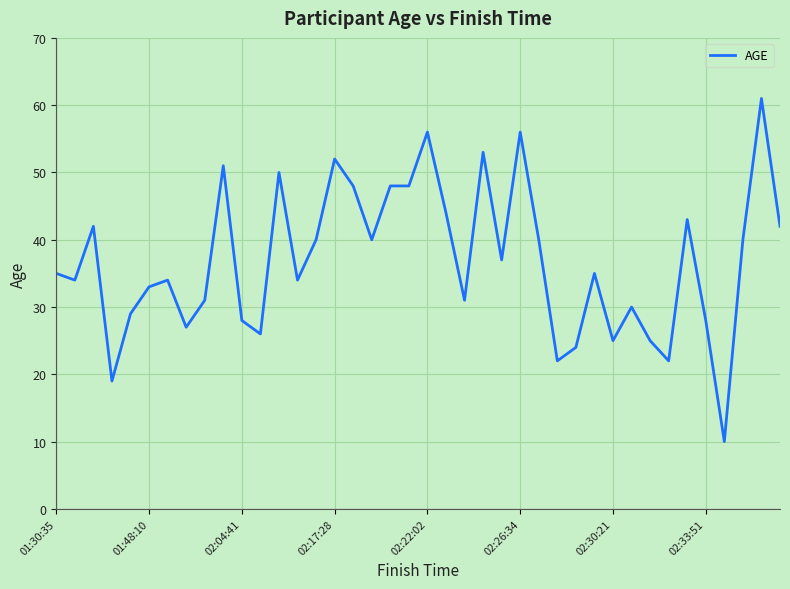

What is the difference between the maximum and minimum values?

51